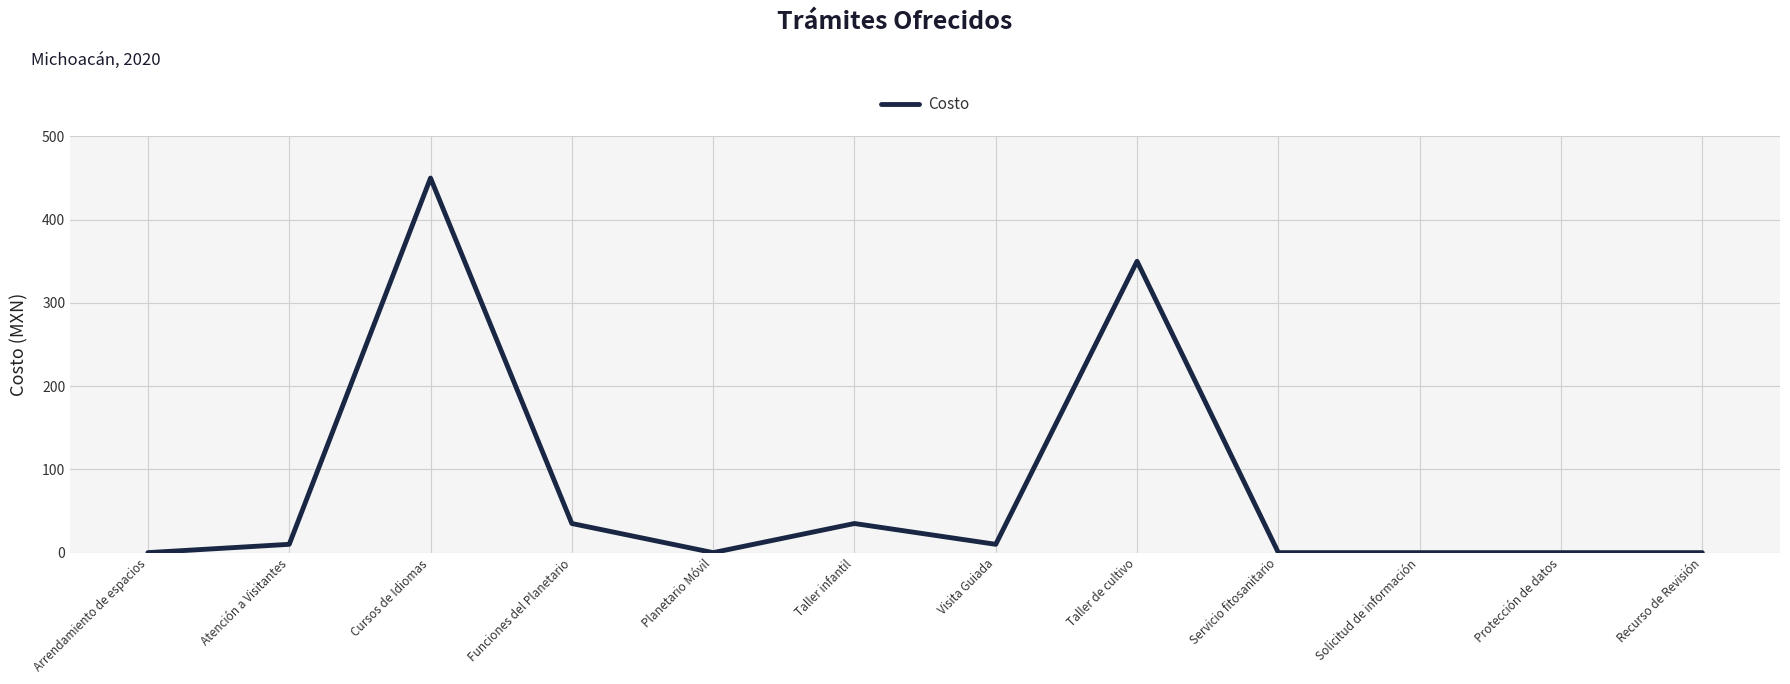

Reading left to right, what are all the values shown in this chart?

0	10	450	35	0	35	10	350	0	0	0	0